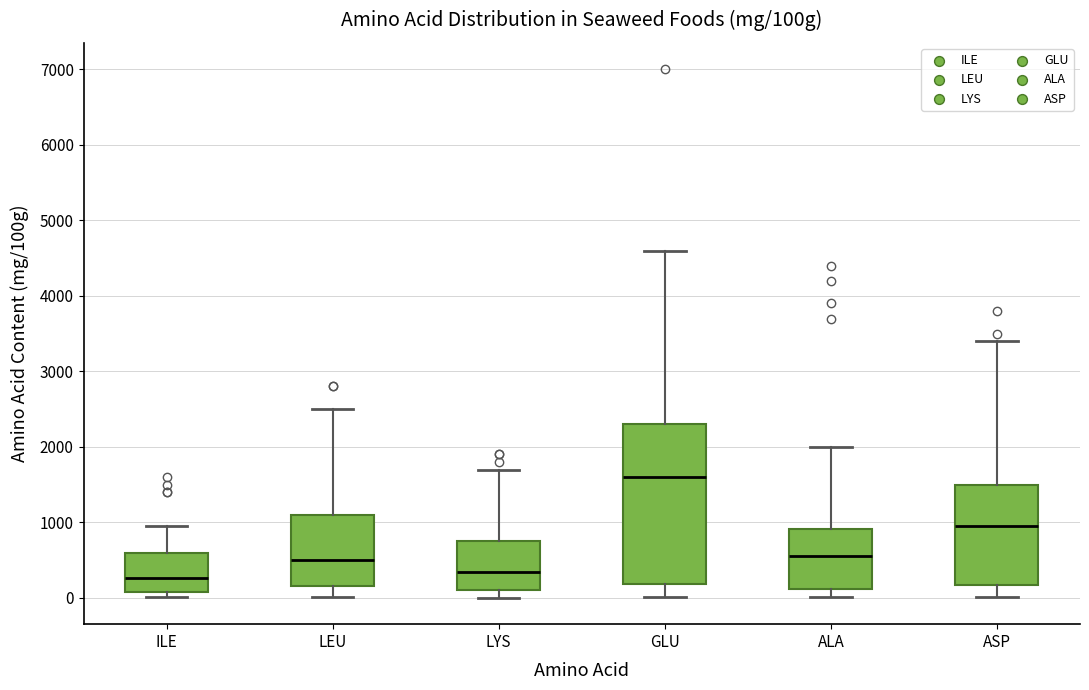

Reading left to right, transcribe this box plot: for each box, give where its median line is, the range the box spans, and where its two whiskers end, as read against the y-axis. The values are not printed on the chart, so give them approximately, as read against the axis.

ILE: median 300, box 100 to 600, whiskers 0 to 1000
LEU: median 500, box 200 to 1100, whiskers 0 to 2500
LYS: median 300, box 100 to 800, whiskers 0 to 1700
GLU: median 1600, box 200 to 2300, whiskers 0 to 4600
ALA: median 600, box 100 to 900, whiskers 0 to 2000
ASP: median 1000, box 200 to 1500, whiskers 0 to 3400